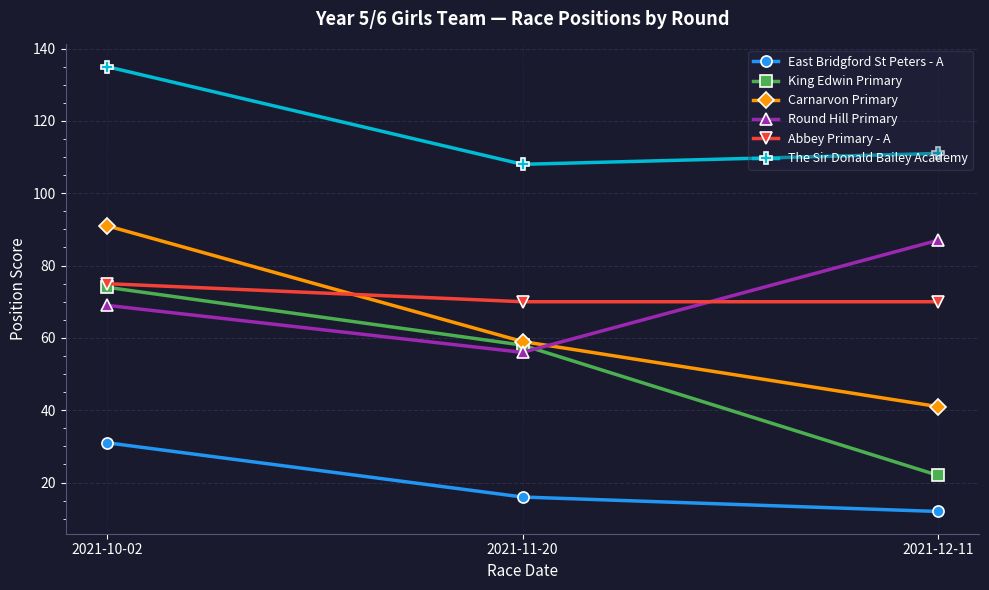

What are all the series names shown in the legend?

East Bridgford St Peters - A, King Edwin Primary, Carnarvon Primary, Round Hill Primary, Abbey Primary - A, The Sir Donald Bailey Academy